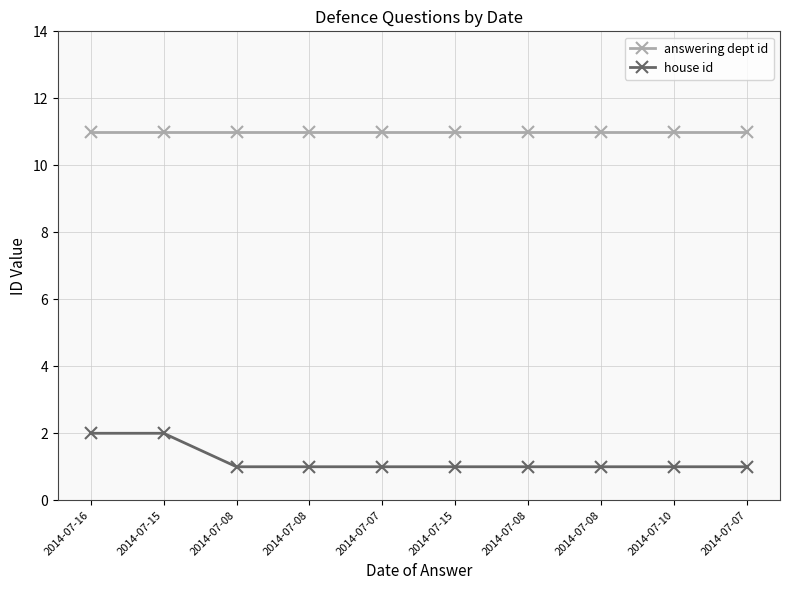

Rank the series by their average value, from lowest to highest.

house id, answering dept id